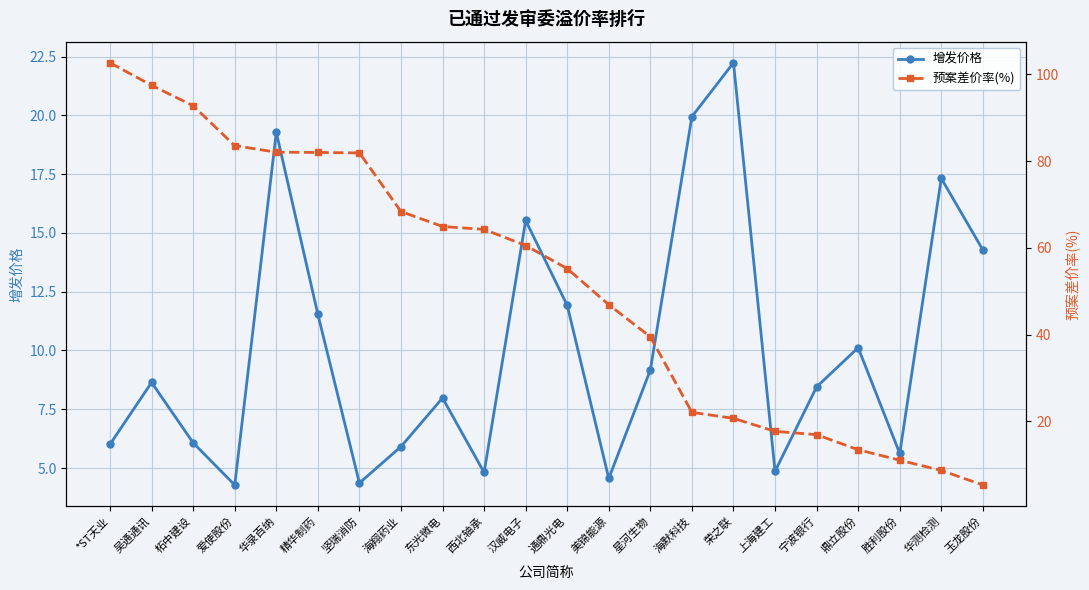

Rank the series by their maximum value, from lowest to highest.

增发价格, 预案差价率(%)